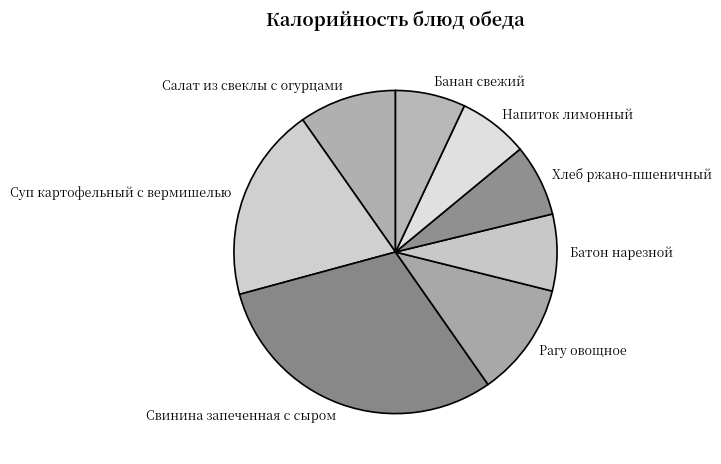

Is the sum of Салат из свеклы с огурцами and Напиток лимонный greater than half?

No